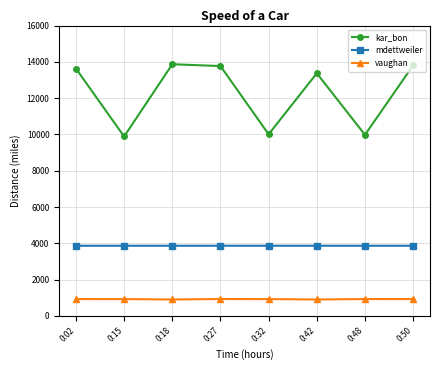

Where is kar_bon nearest to the value 11877?

0:42